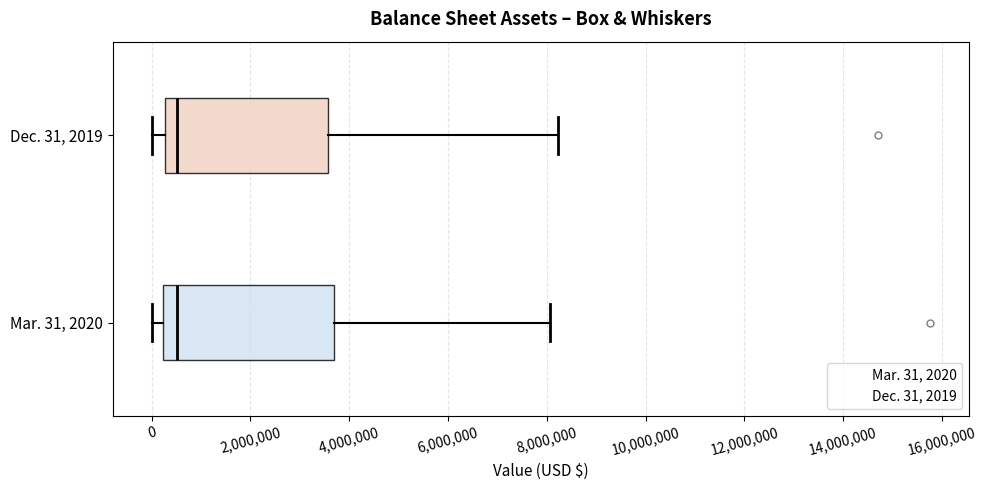

Where does the left whisker of the box for Mar. 31, 2020 end on the x-axis? The values are not printed on the chart, so give them approximately, as read against the axis.

0